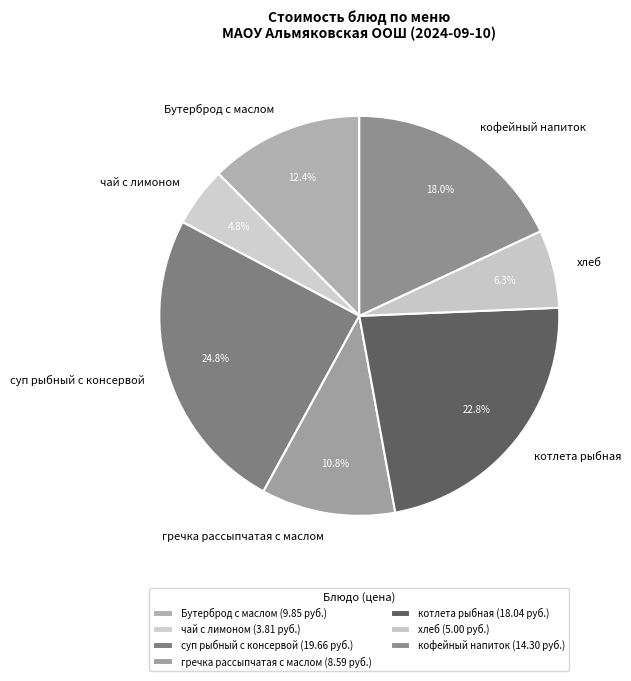

What percentage is the чай с лимоном slice, to the nearest percent?

5%